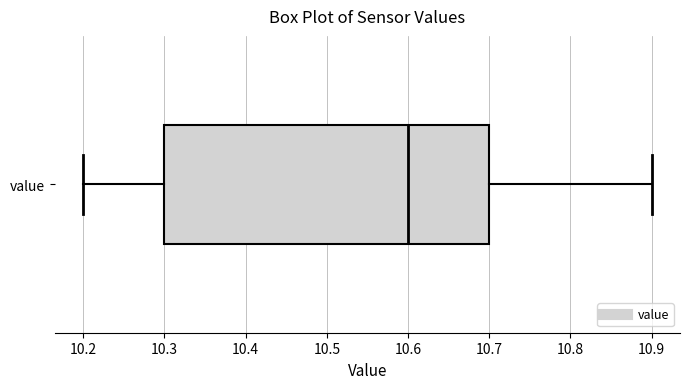

Where is the right edge of the box for value on the x-axis? The values are not printed on the chart, so give them approximately, as read against the axis.

10.7